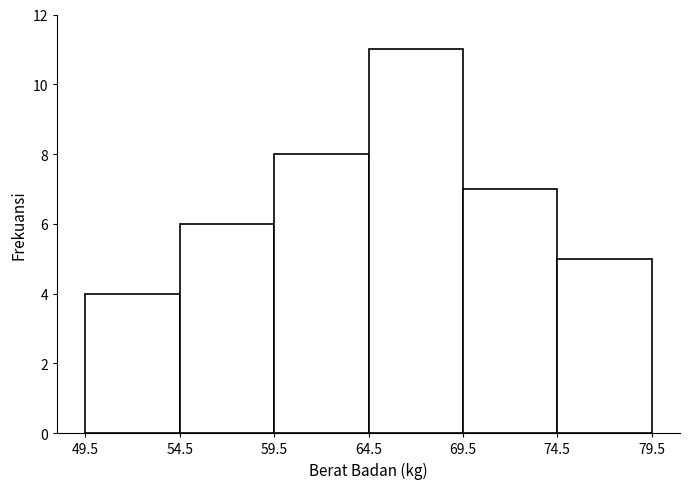

Which range on the x-axis has the tallest bar?

64.5 to 69.5